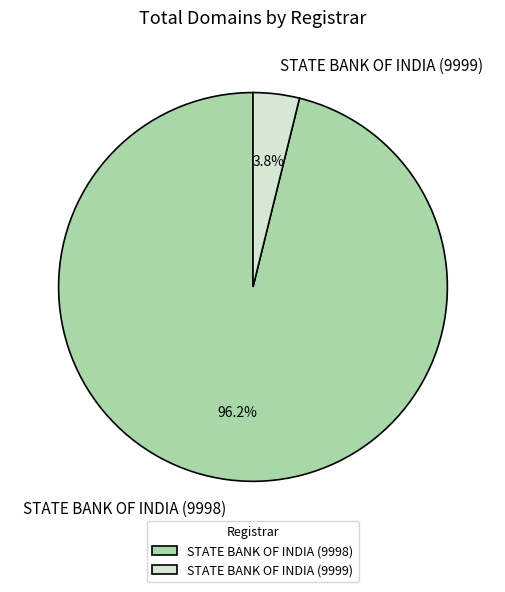

What is the smallest slice in the pie chart?

STATE BANK OF INDIA (9999)